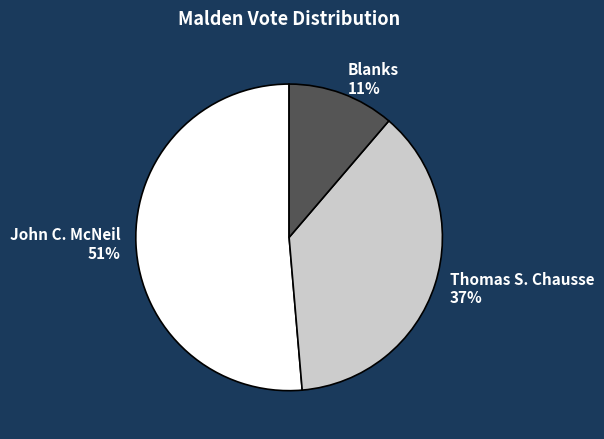

What percentage is the Blanks slice, to the nearest percent?

11%